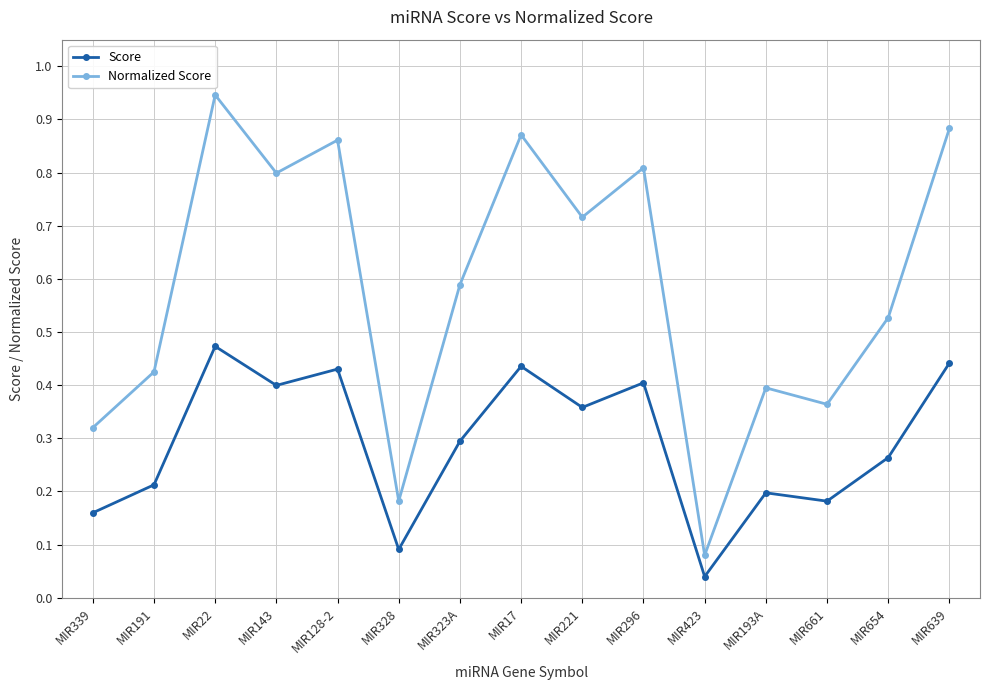

Where is the first local maximum for Score?

MIR22